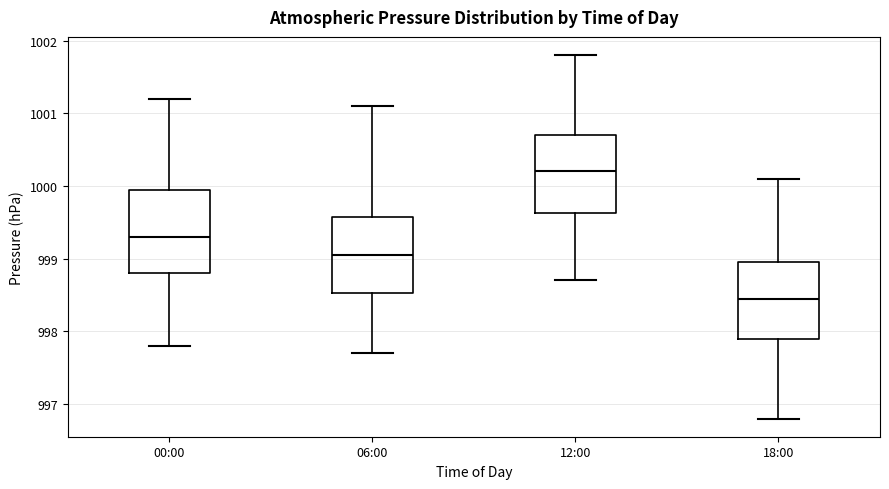

Reading left to right, read every box against the y-axis: the position of its median line, the range the box covers, and the ends of its whiskers. The values are not printed on the chart, so give them approximately, as read against the axis.

00:00: median 999.3, box 998.8 to 1000.0, whiskers 997.8 to 1001.2
06:00: median 999.1, box 998.5 to 999.6, whiskers 997.7 to 1001.1
12:00: median 1000.2, box 999.6 to 1000.7, whiskers 998.7 to 1001.8
18:00: median 998.5, box 997.9 to 999.0, whiskers 996.8 to 1000.1